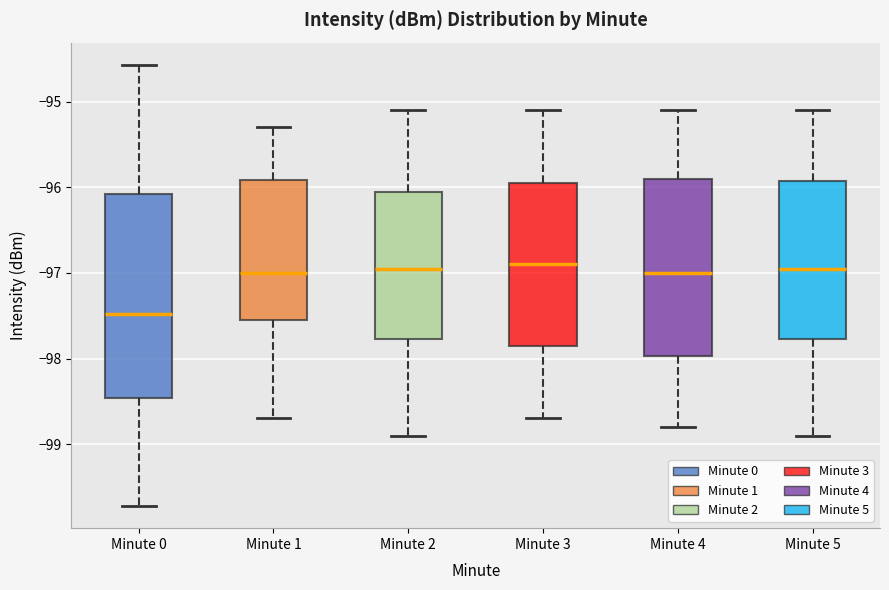

Comparing the boxes themselves (not the whiskers), which one is the tallest?

Minute 0